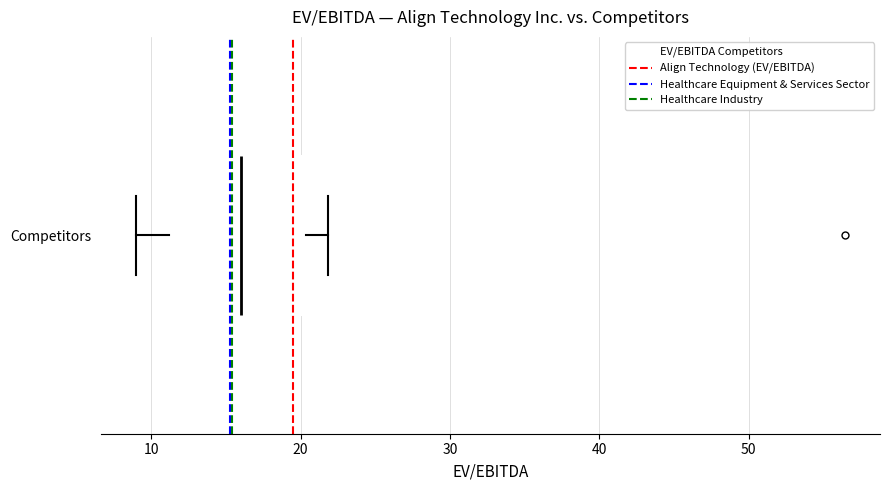

Read this box plot against the x-axis: the position of the median line, the range covered by the box, and the ends of both whiskers. The values are not printed on the chart, so give them approximately, as read against the axis.

median 16, box 11 to 20, whiskers 9 to 22